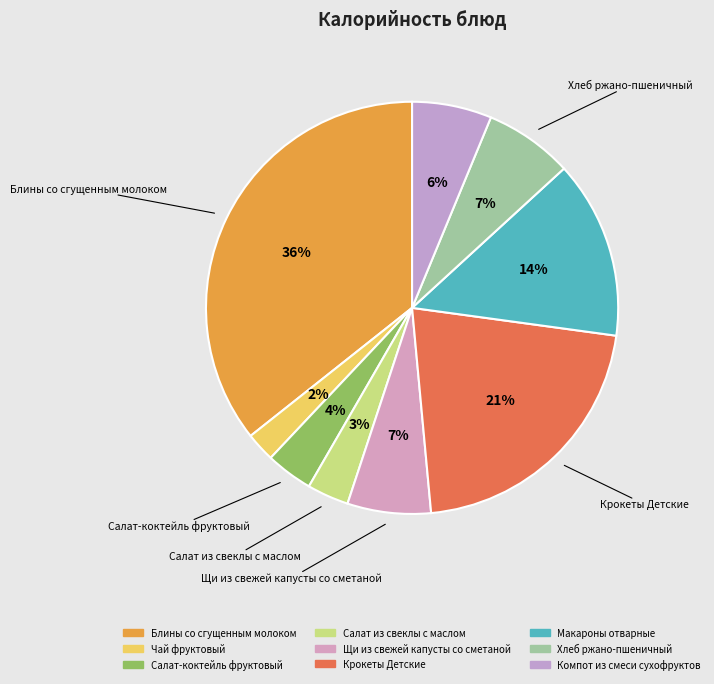

What is the change in value from Блины со сгущенным молоком to Крокеты Детские?

-201.5